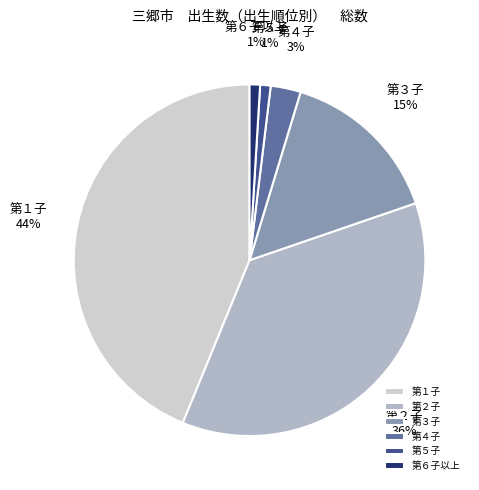

Does 第１子 represent more than half of the total?

No